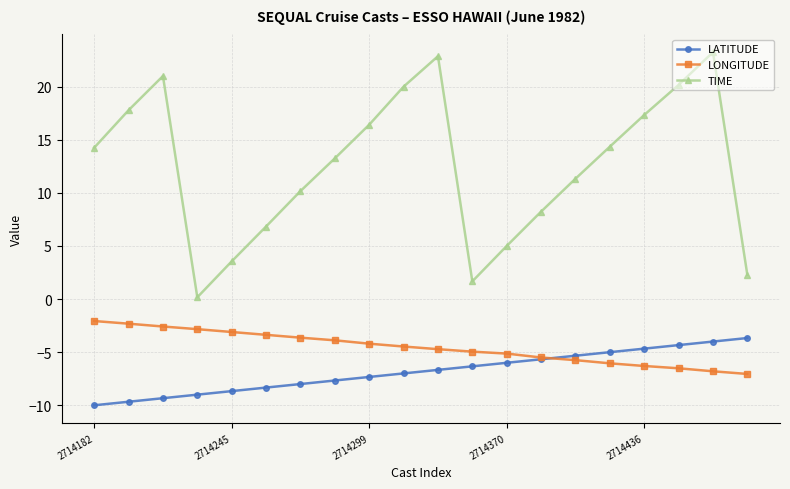

What is the smallest value displayed?

-10.0